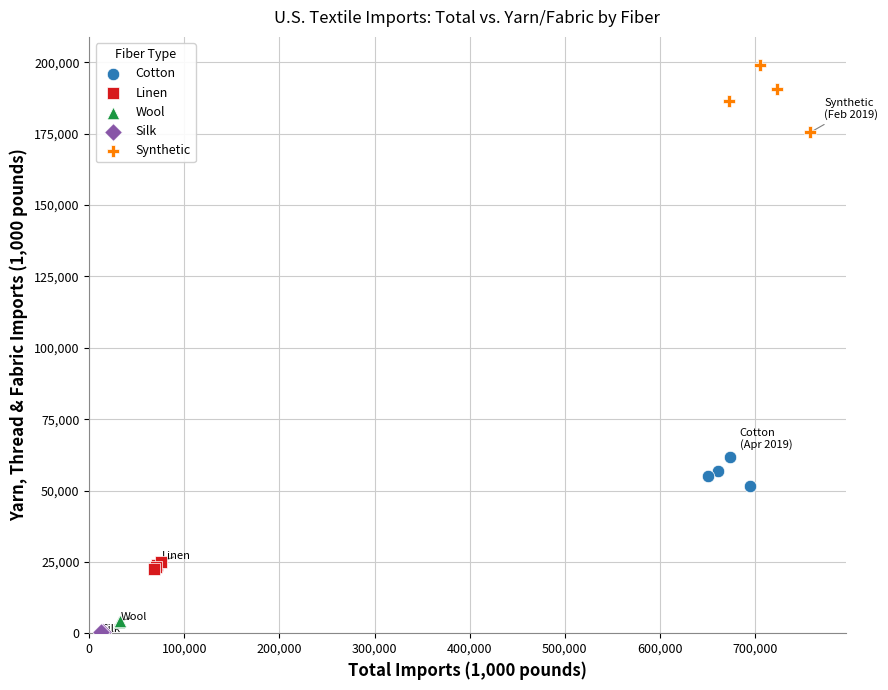

Which series reaches the maximum Y coordinate?

Synthetic